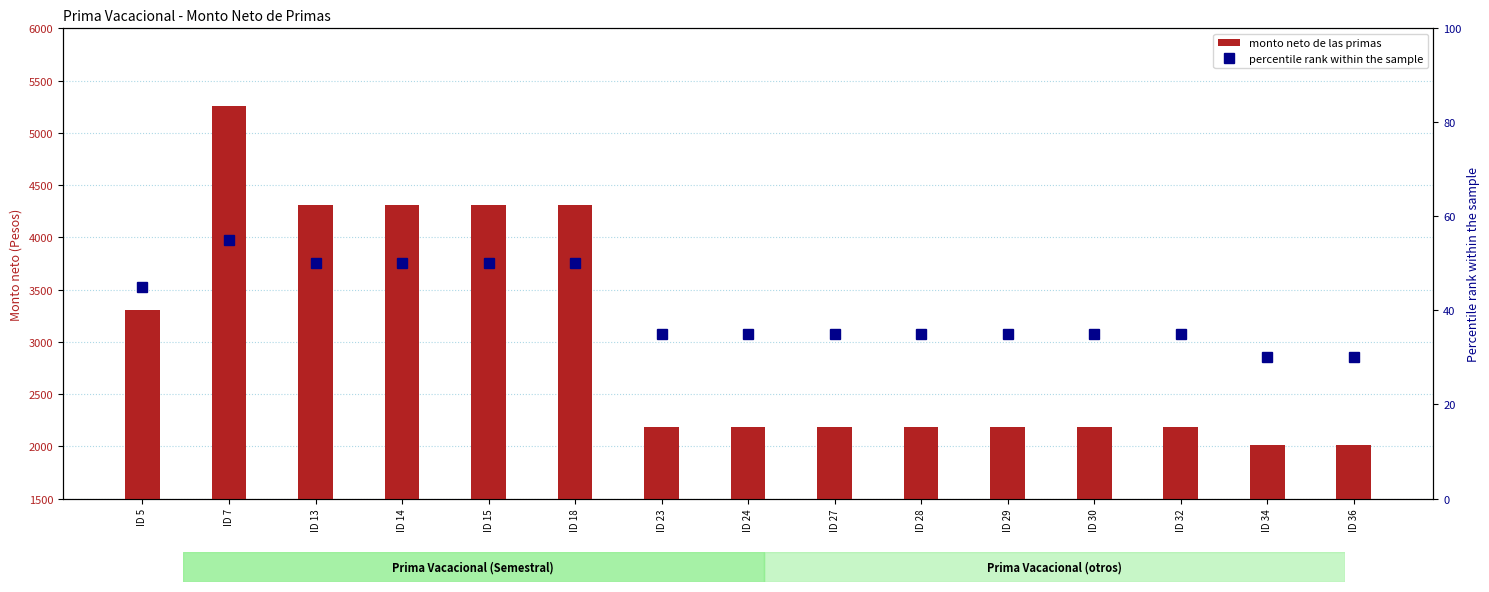

At which category is the sum across all series the highest?

ID 7